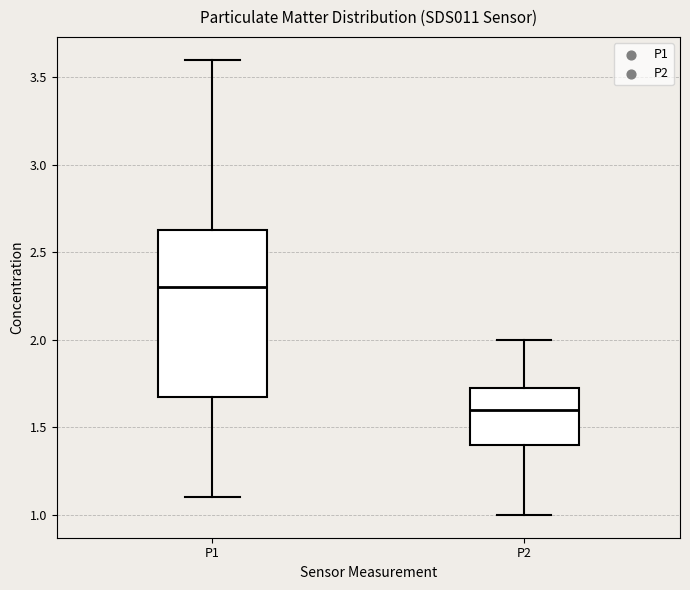

Where is the lower edge of the box for P2 on the y-axis? The values are not printed on the chart, so give them approximately, as read against the axis.

1.40